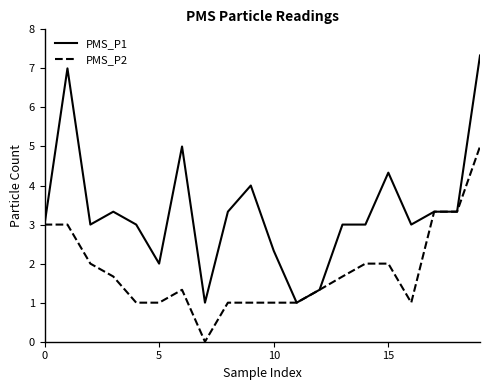

How many lines are shown in the chart?

2